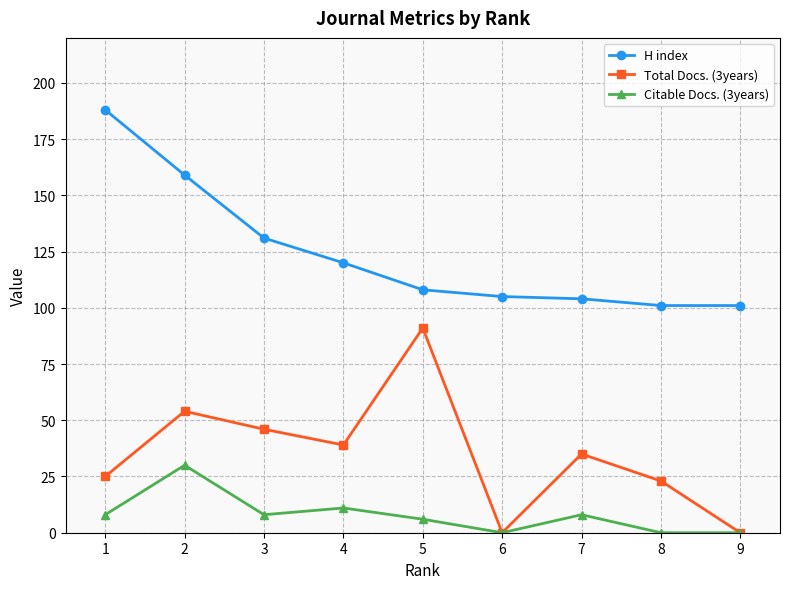

At which category is the sum across all series the highest?

2